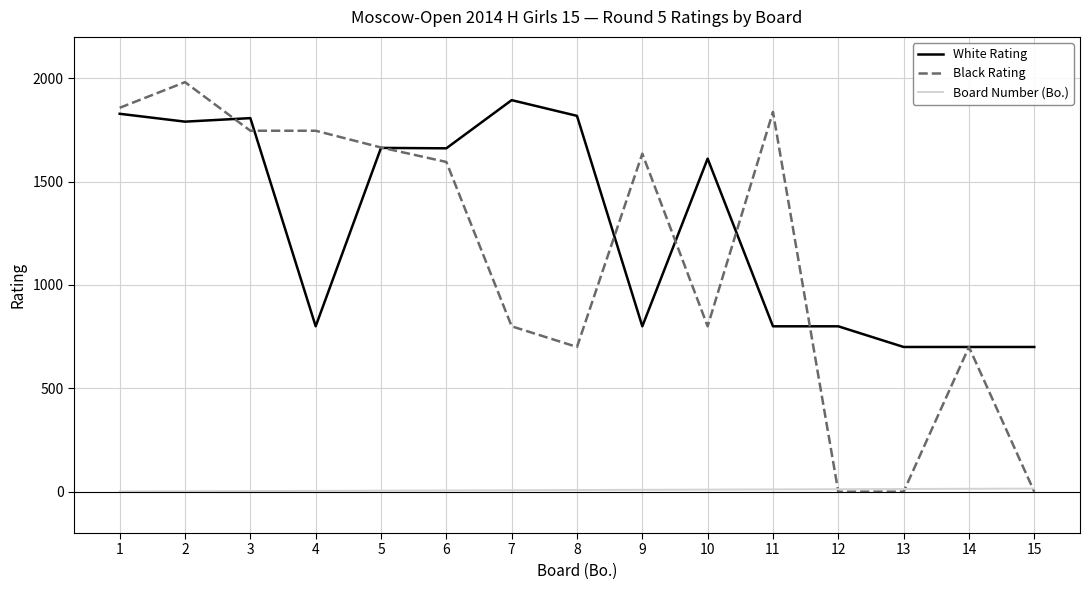

What is the difference between the highest and lowest values at 6?

1655